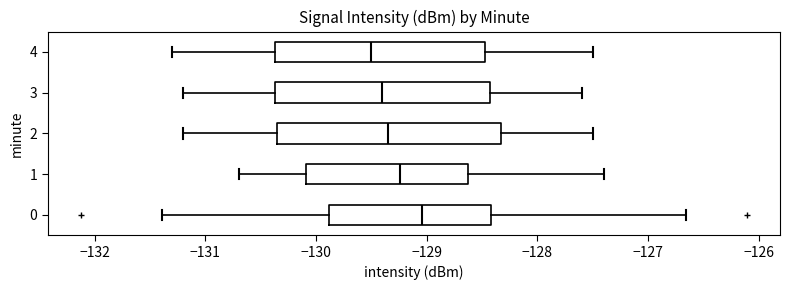

Reading bottom to top, read every box against the x-axis: the position of its median line, the range the box covers, and the ends of its whiskers. The values are not printed on the chart, so give them approximately, as read against the axis.

0: median -129.0, box -129.9 to -128.4, whiskers -131.4 to -126.7
1: median -129.2, box -130.1 to -128.6, whiskers -130.7 to -127.4
2: median -129.3, box -130.3 to -128.3, whiskers -131.2 to -127.5
3: median -129.4, box -130.4 to -128.4, whiskers -131.2 to -127.6
4: median -129.5, box -130.4 to -128.5, whiskers -131.3 to -127.5